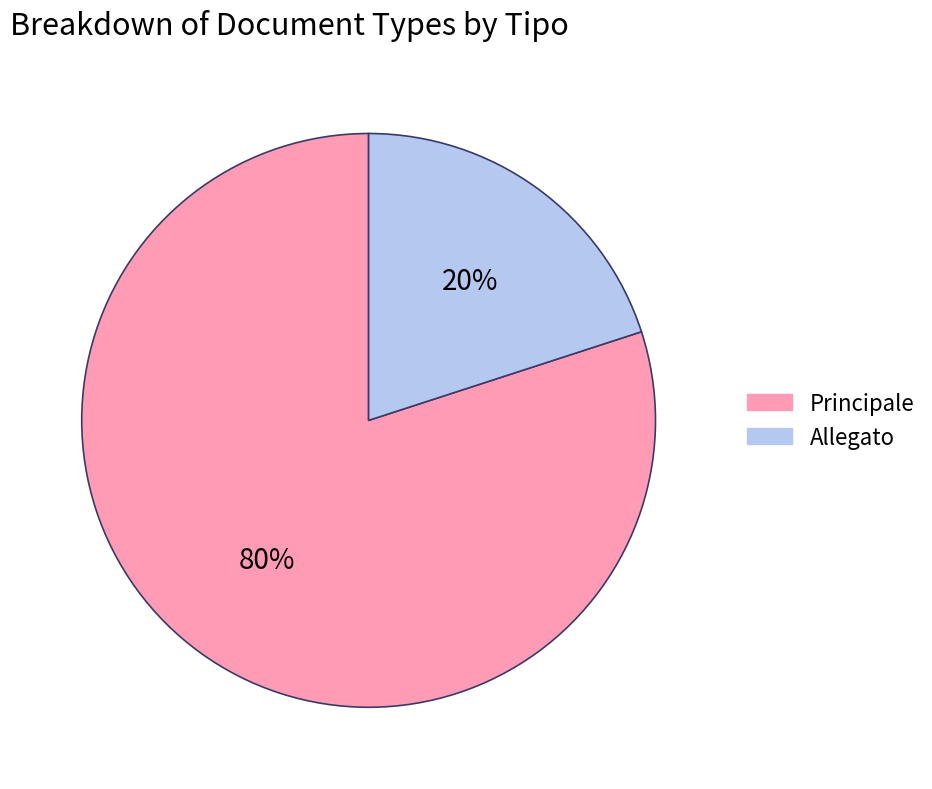

Rank the categories by value from lowest to highest.

Allegato, Principale